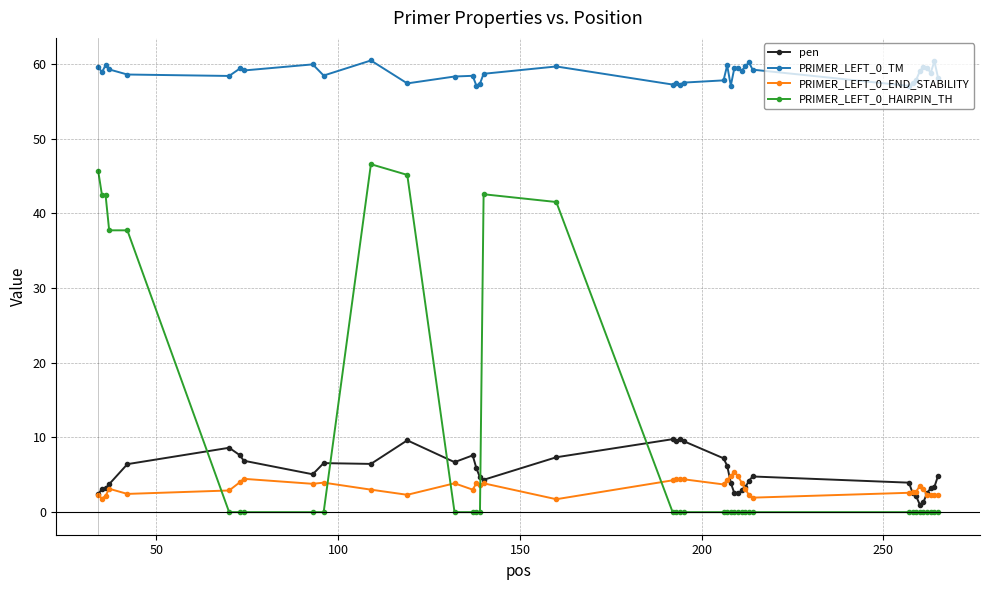

What is the difference between the second highest and second lowest values in the PRIMER_LEFT_0_HAIRPIN_TH series?

45.6